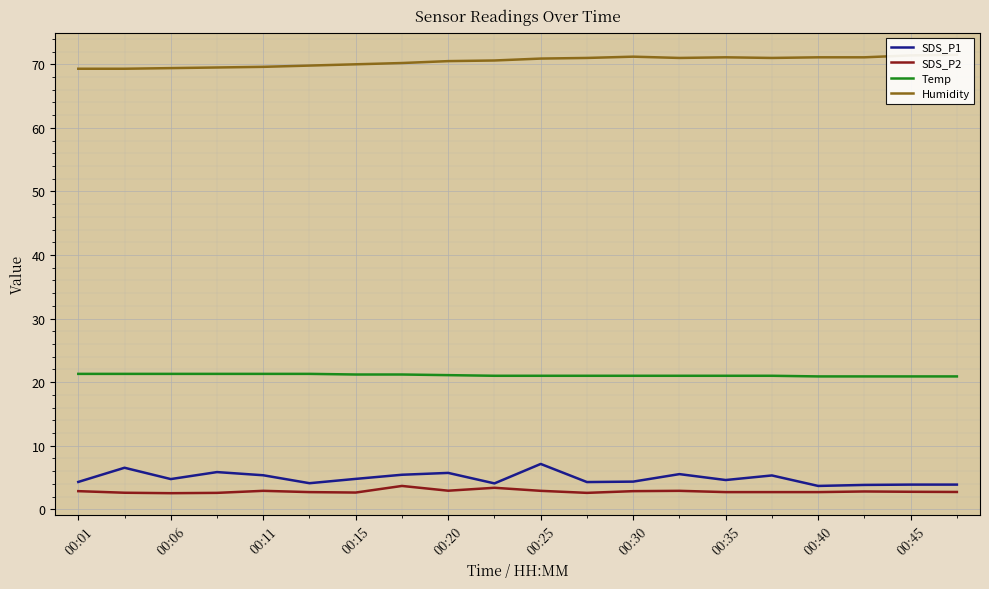

Rank the series by their maximum value, from lowest to highest.

SDS_P2, SDS_P1, Temp, Humidity